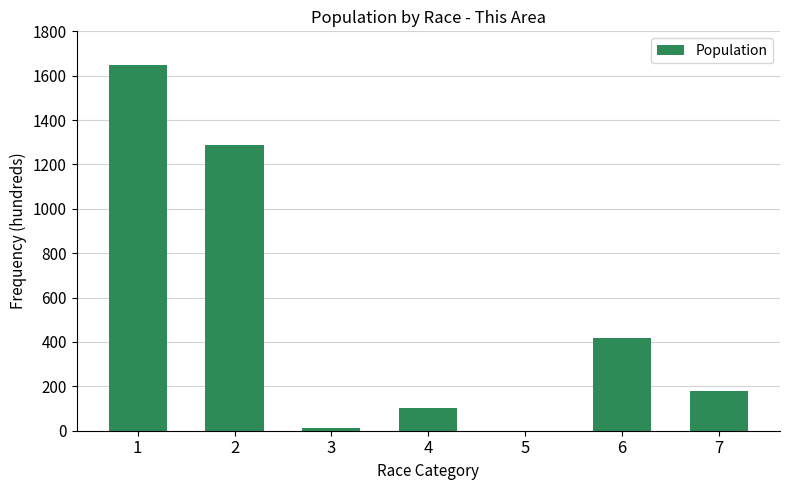

What value does the data have at 4, to the nearest 50?

100